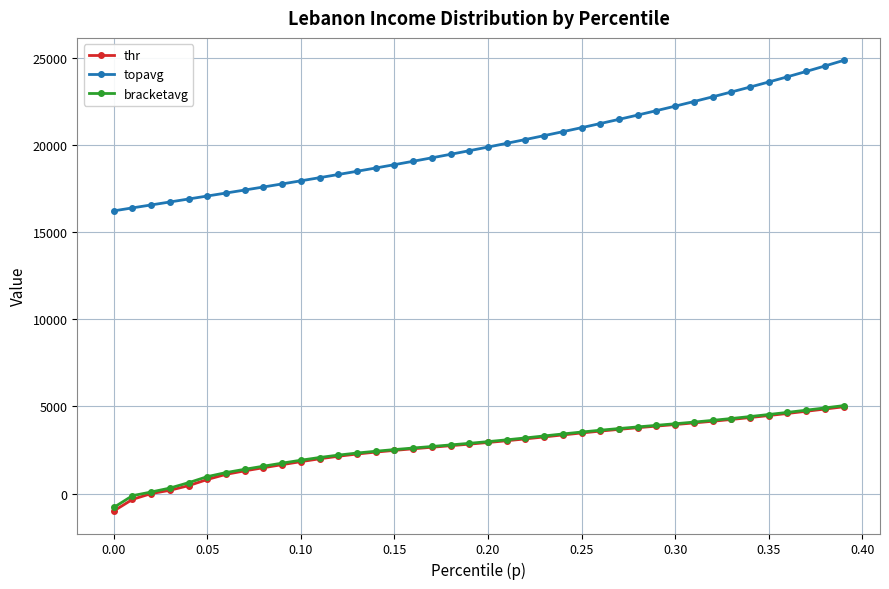

What is the value of the topavg point at the 21st from the left?

19866.4